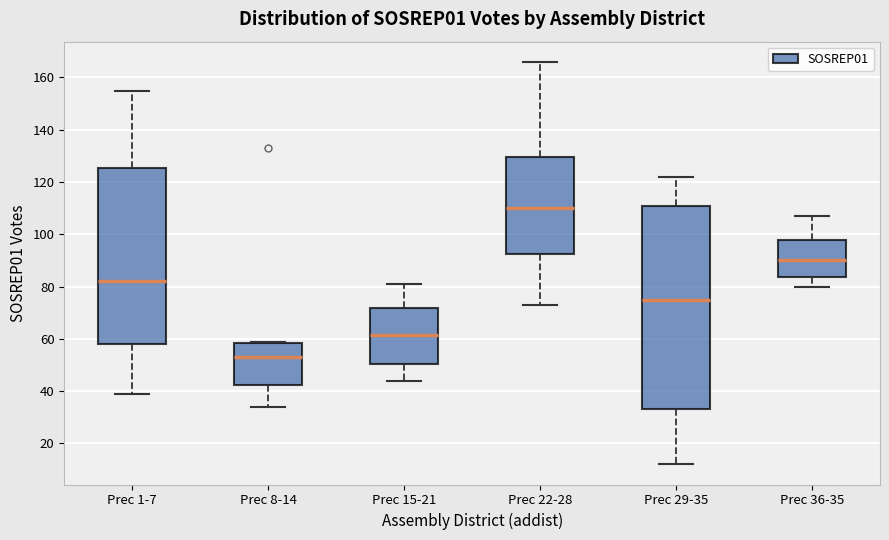

Which box's median line is the highest?

Prec 22-28